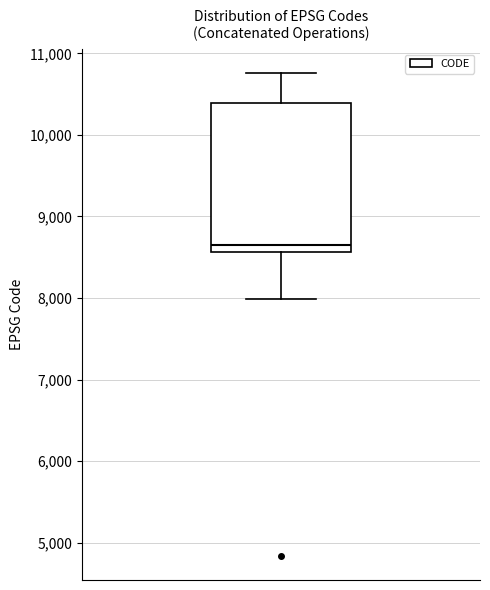

Transcribe this box plot: give where the median line is, the range the box spans, and where the two whiskers end, as read against the y-axis. The values are not printed on the chart, so give them approximately, as read against the axis.

median 8700, box 8600 to 10400, whiskers 8000 to 10800